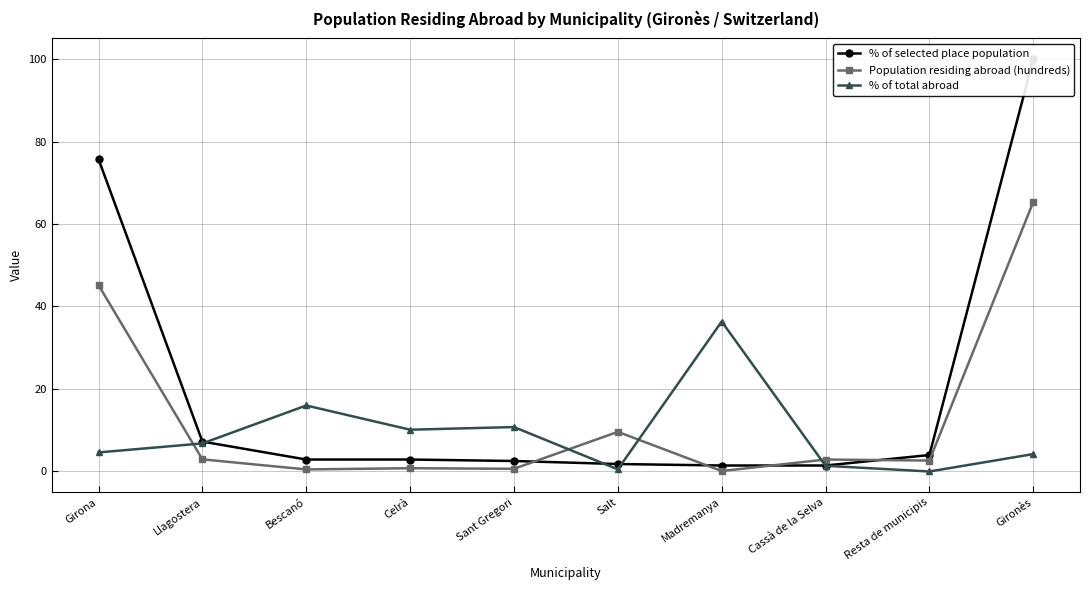

How many values in the Population residing abroad (hundreds) series exceed 2?

6